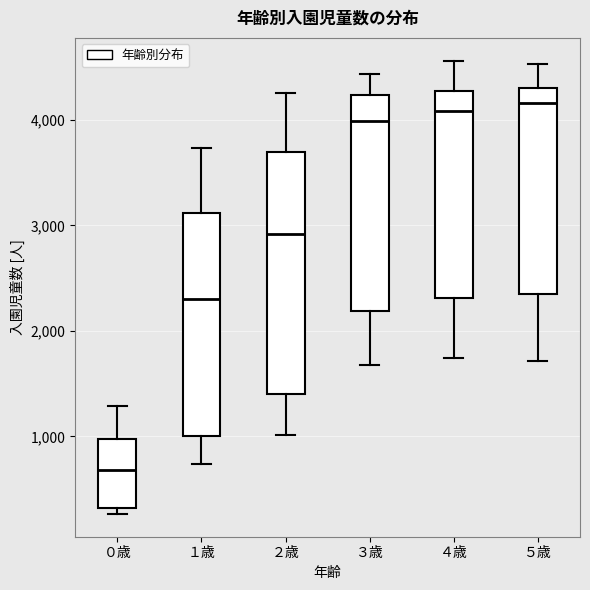

Which box is the tallest, from its lower edge to its upper edge?

２歳